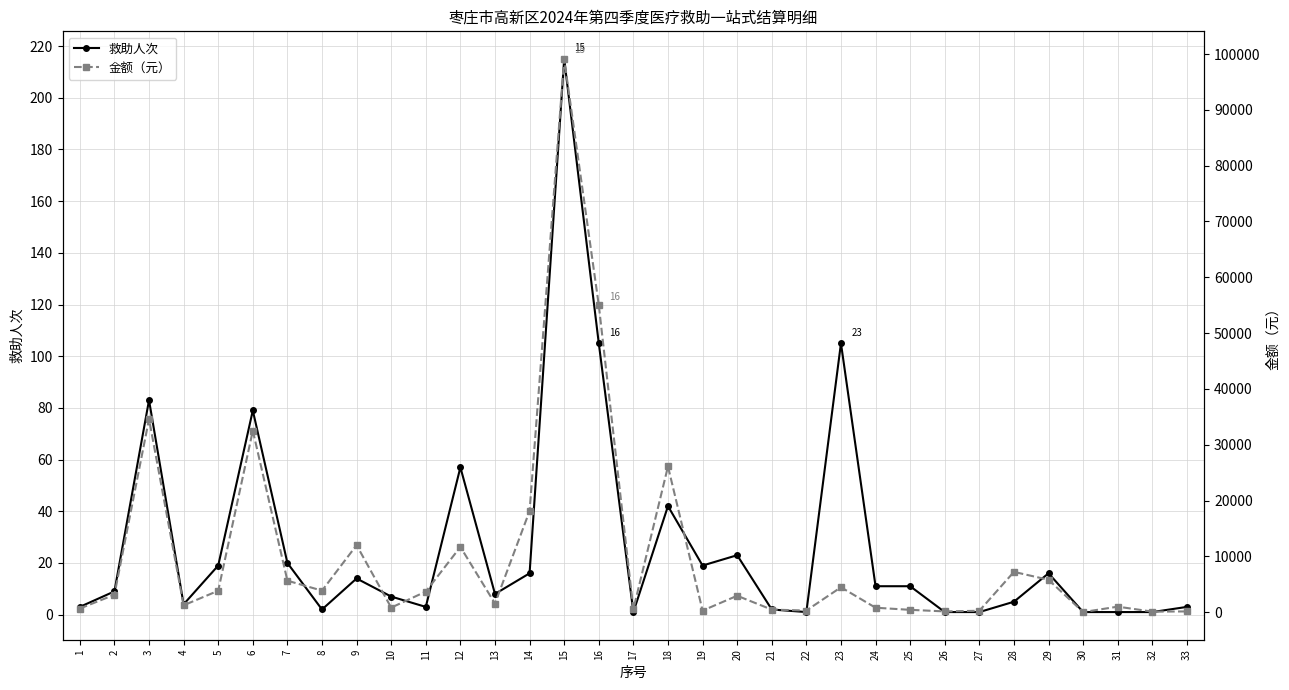

The value of 救助人次 at 4 is 4.0. True or false?

True